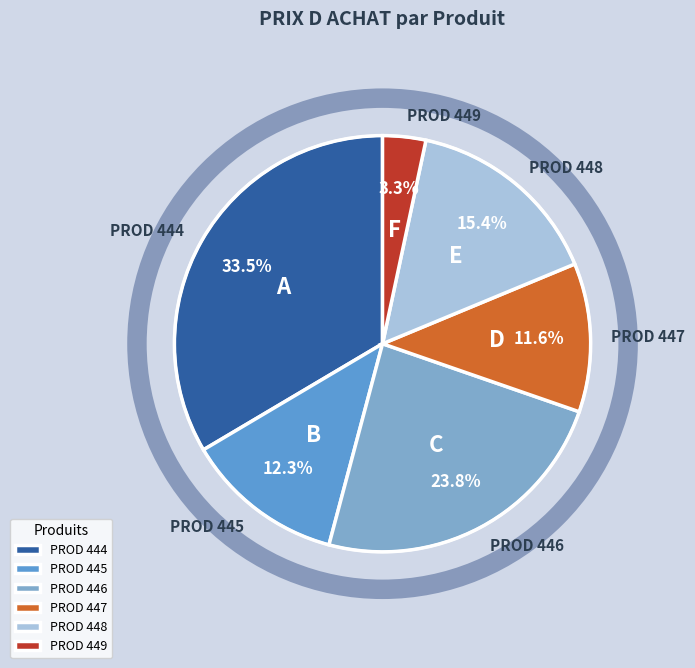

Is it true that PROD 445 is 1% of the pie?

False